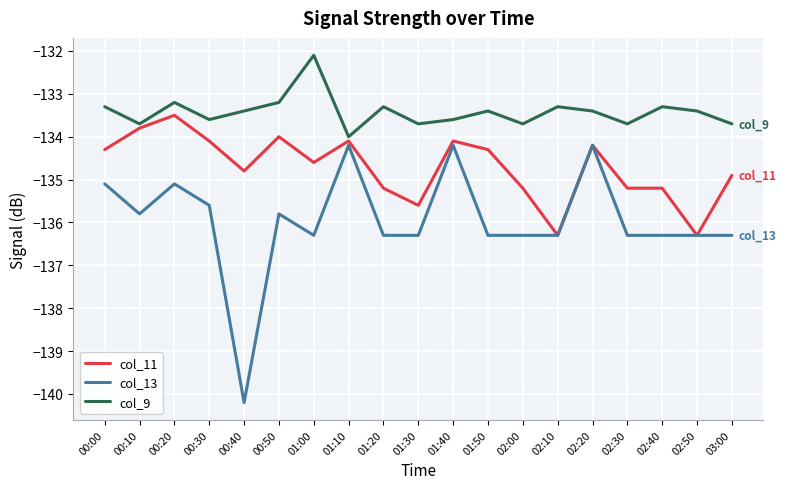

Rank the series by their maximum value, from lowest to highest.

col_13, col_11, col_9